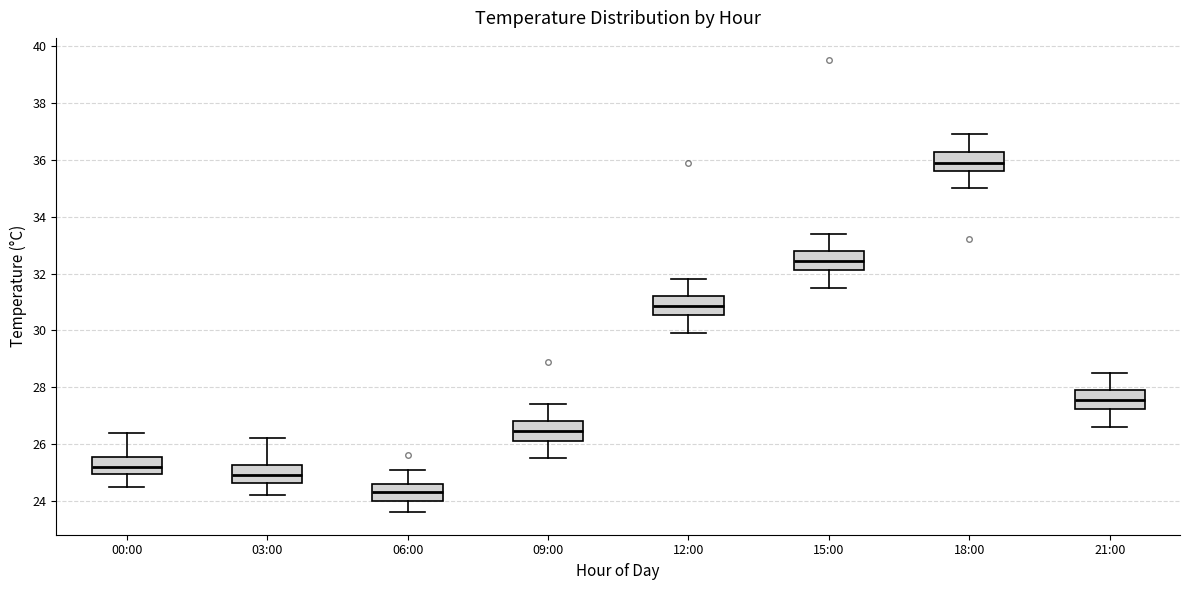

Which box has the lowest median line?

06:00